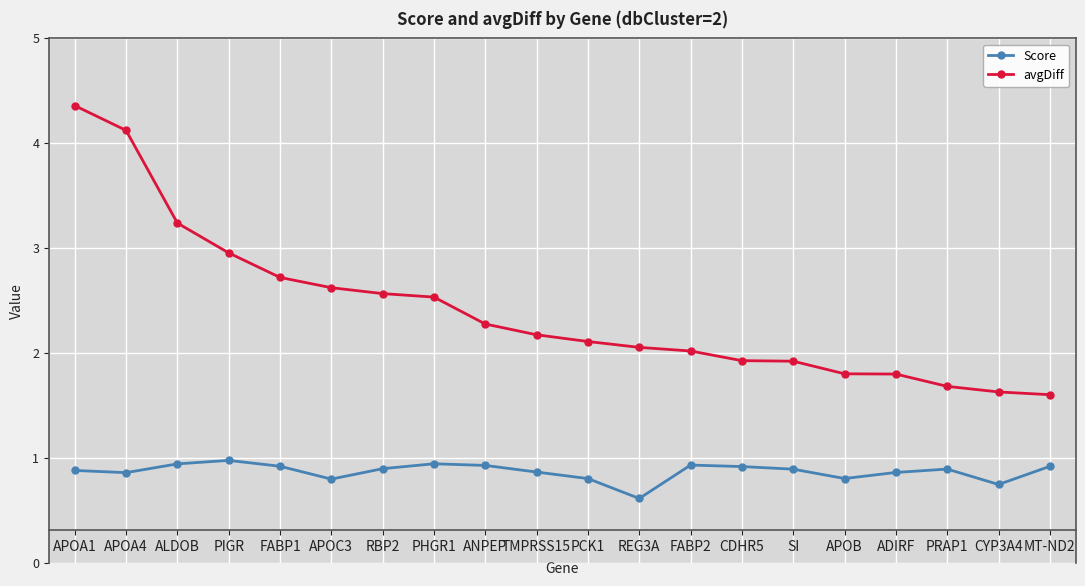

True or false: avgDiff and Score intersect in this chart.

False